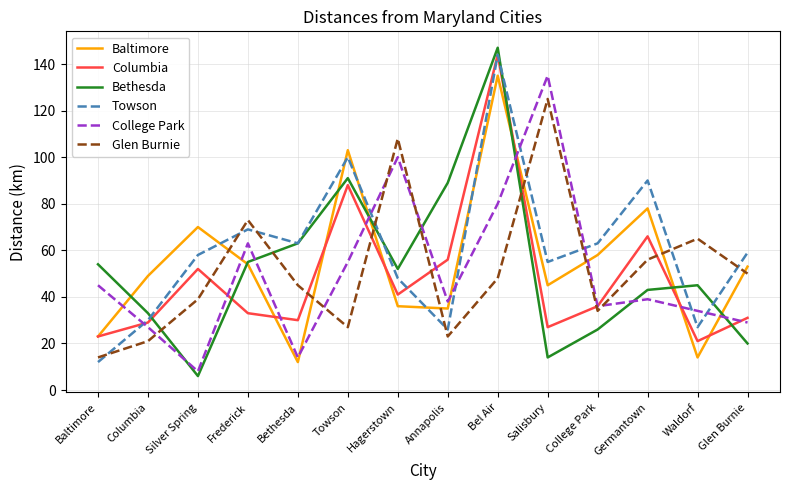

The Baltimore series shows 23 at Baltimore. True or false?

True